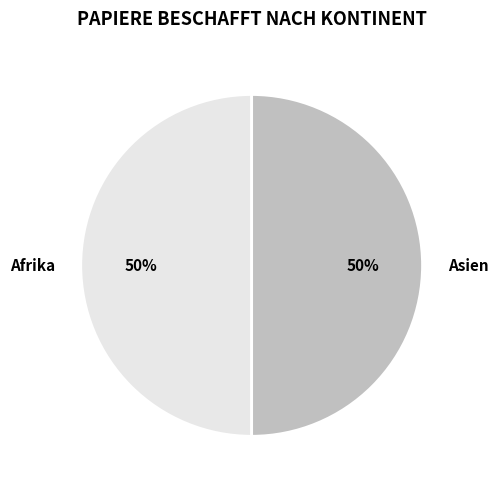

The Asien slice represents 50% of the pie. True or false?

True